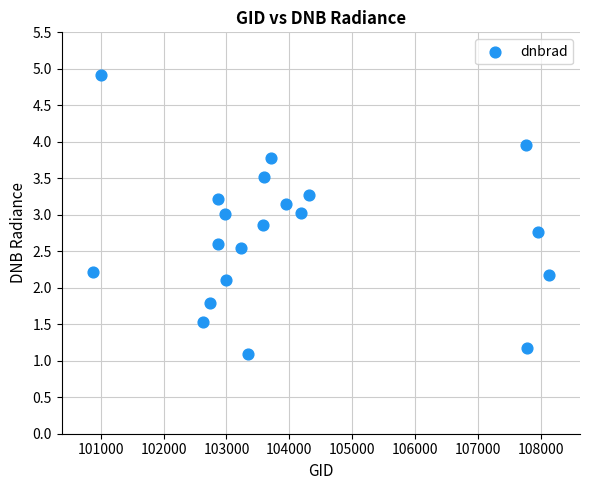

What is the range of X values (max minus min)?

7241.0